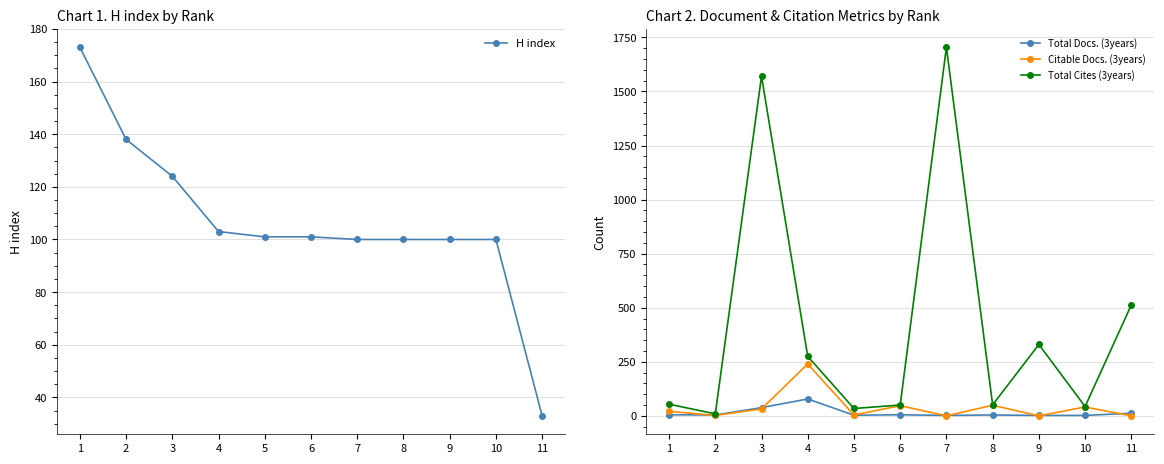

Rank the series at 1 from highest to lowest value.

H index, Total Cites (3years), Citable Docs. (3years), Total Docs. (3years)